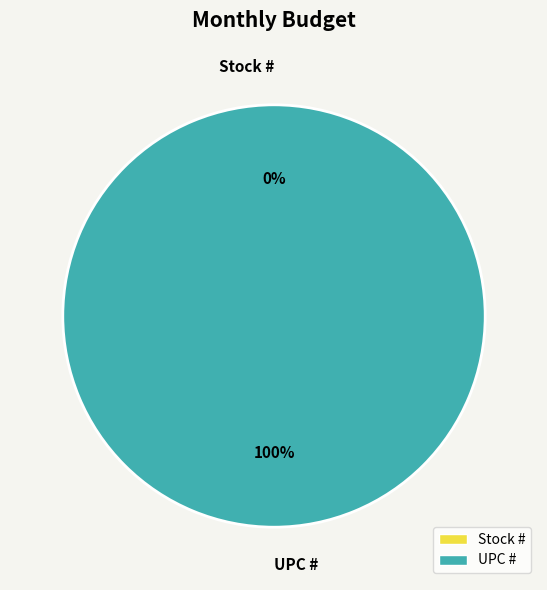

Is there any slice that represents more than half of the pie?

Yes